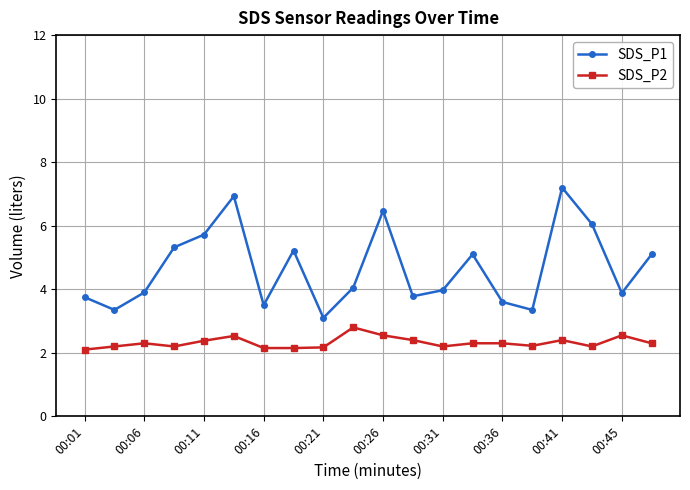

Which series has the widest spread of values?

SDS_P1